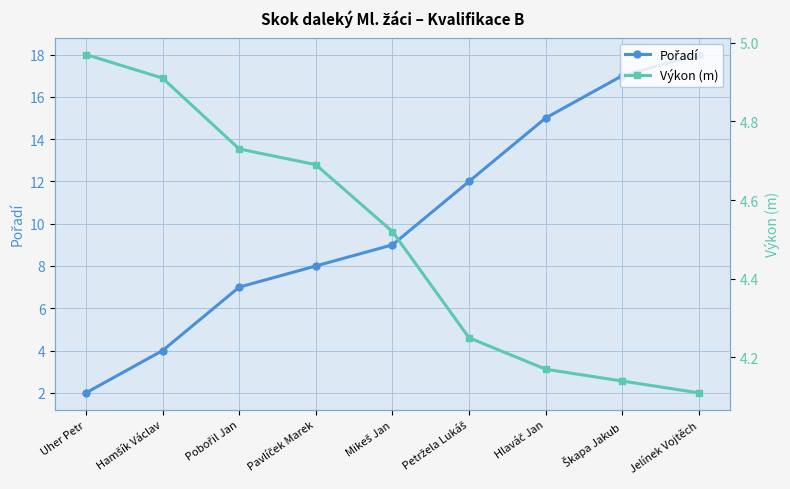

What is the highest value of the Výkon (m) series?

5.0